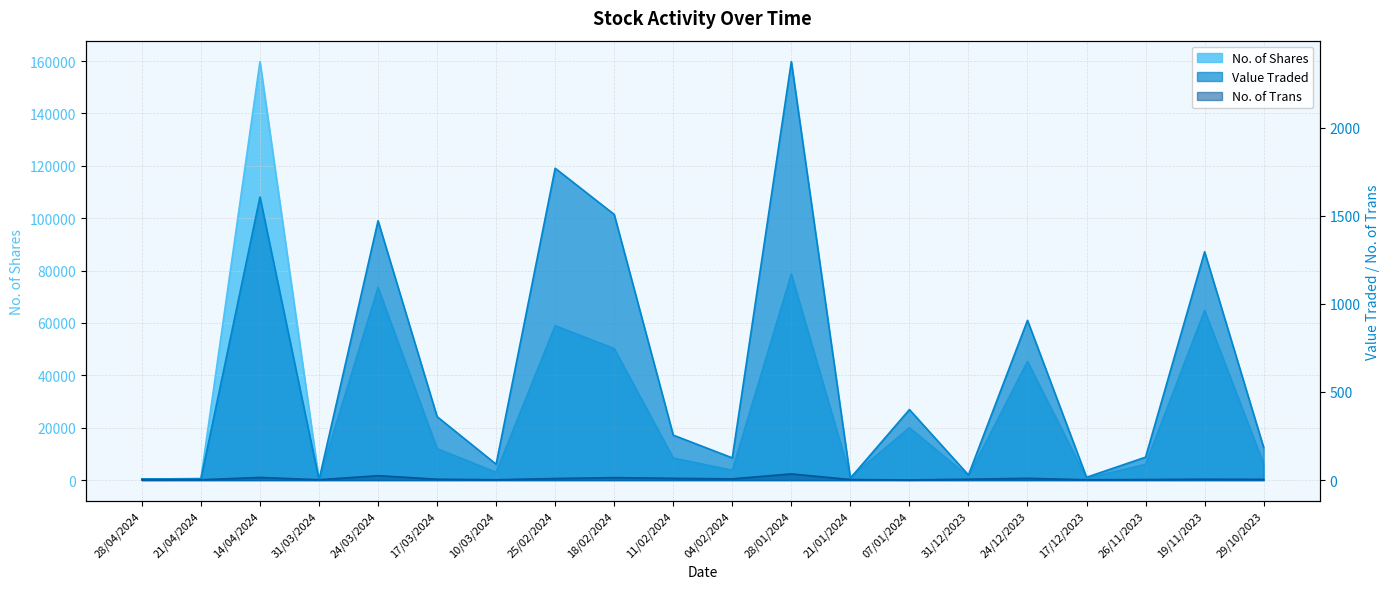

Where is the first local maximum for No. of Trans?

14/04/2024